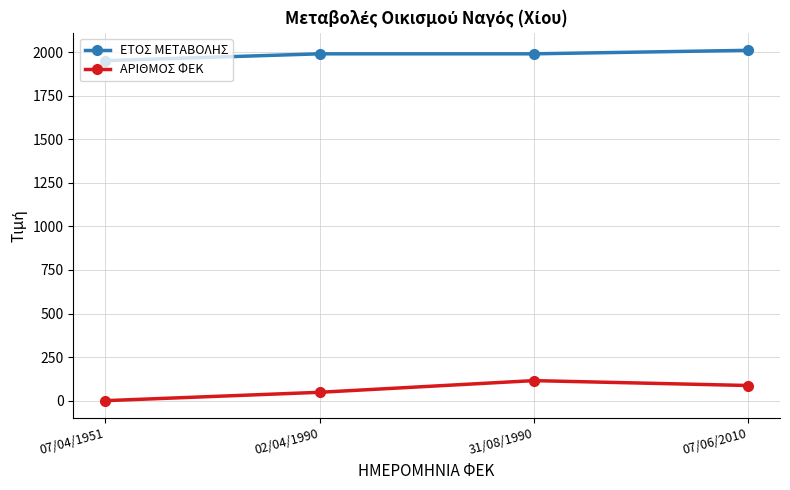

Reading left to right, what are all the values shown in this chart?

ΕΤΟΣ ΜΕΤΑΒΟΛΗΣ: 1951	1990	1990	2010
ΑΡΙΘΜΟΣ ΦΕΚ: 0	48	115	87